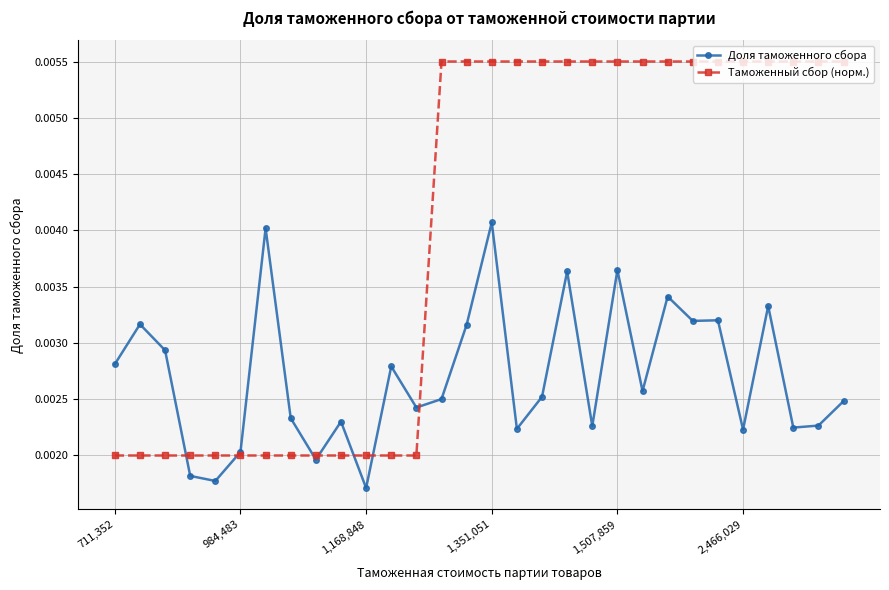

True or false: Доля таможенного сбора has more than 2 interior local peaks.

True